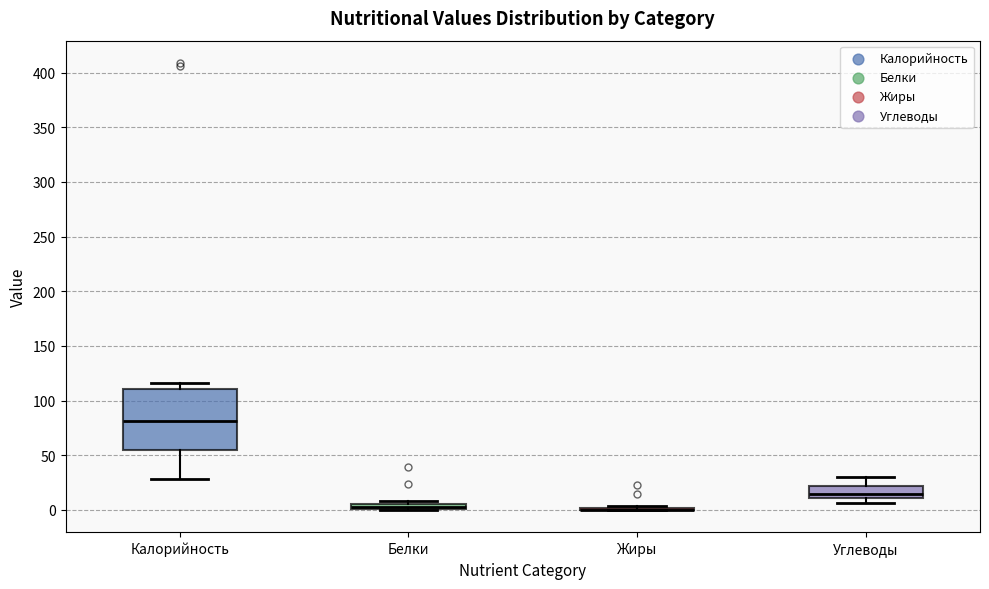

Where is the lower edge of the box for Белки on the y-axis? The values are not printed on the chart, so give them approximately, as read against the axis.

0